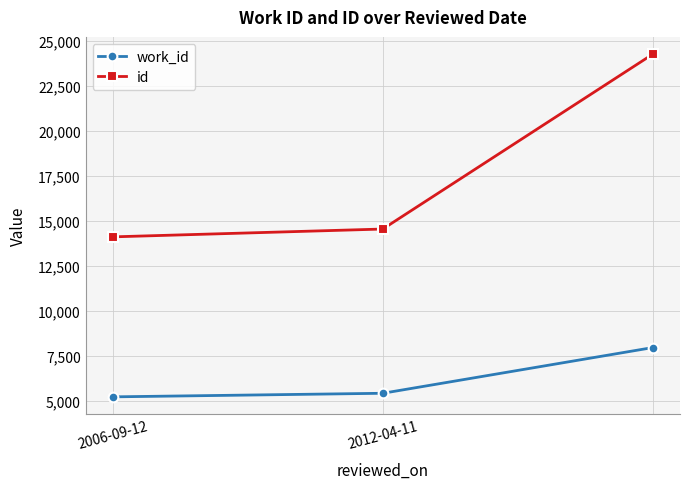

How many values in the id series are below 14558?

1